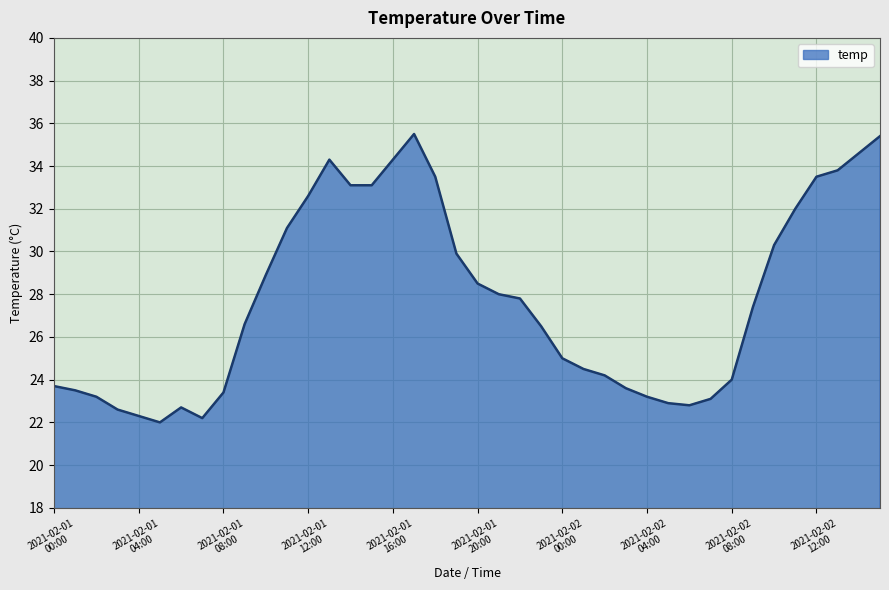

Reading left to right, extract all data points from this chart.

23.7	23.5	23.2	22.6	22.3	22.0	22.7	22.2	23.4	26.6	28.9	31.1	32.6	34.3	33.1	33.1	34.3	35.5	33.5	29.9	28.5	28.0	27.8	26.5	25.0	24.5	24.2	23.6	23.2	22.9	22.8	23.1	24.0	27.4	30.3	32.0	33.5	33.8	34.6	35.4